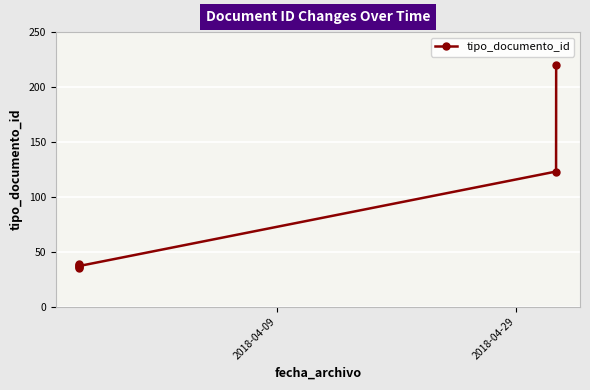

True or false: the data shows 16 at 3.

False